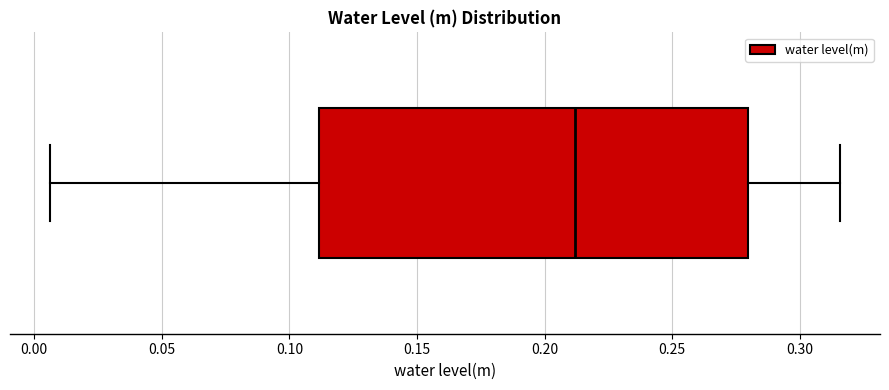

Transcribe this box plot: give where the median line is, the range the box spans, and where the two whiskers end, as read against the x-axis. The values are not printed on the chart, so give them approximately, as read against the axis.

median 0.210, box 0.110 to 0.280, whiskers 0.005 to 0.315